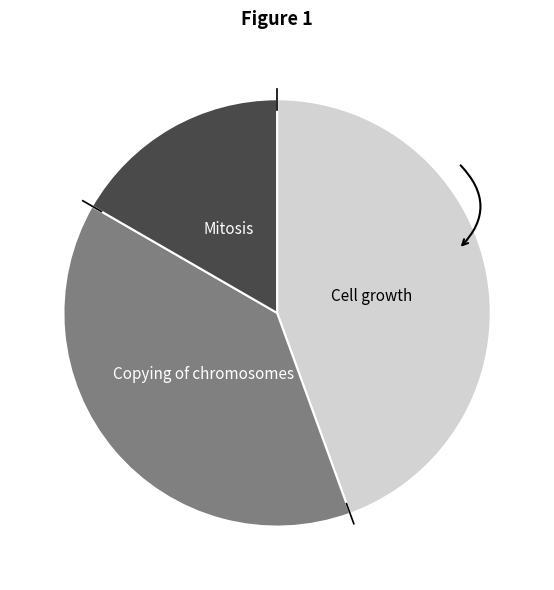

Is there any slice that represents more than half of the pie?

No